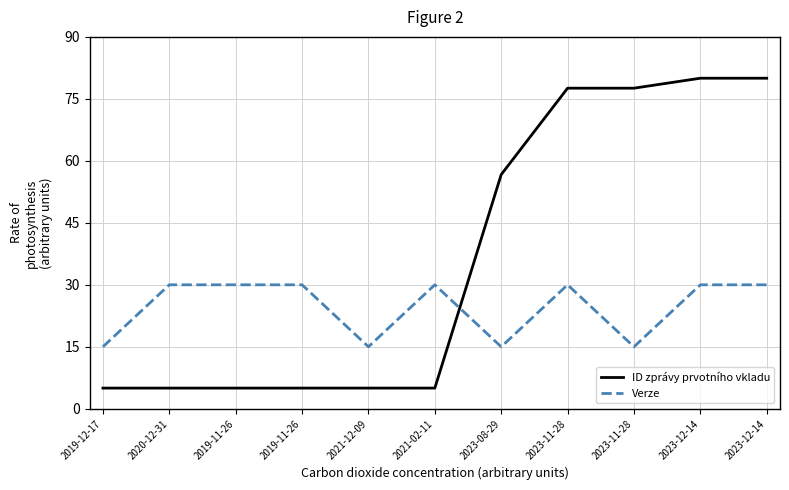

After their last crossing, which series has the higher values: ID zprávy prvotního vkladu or Verze?

ID zprávy prvotního vkladu